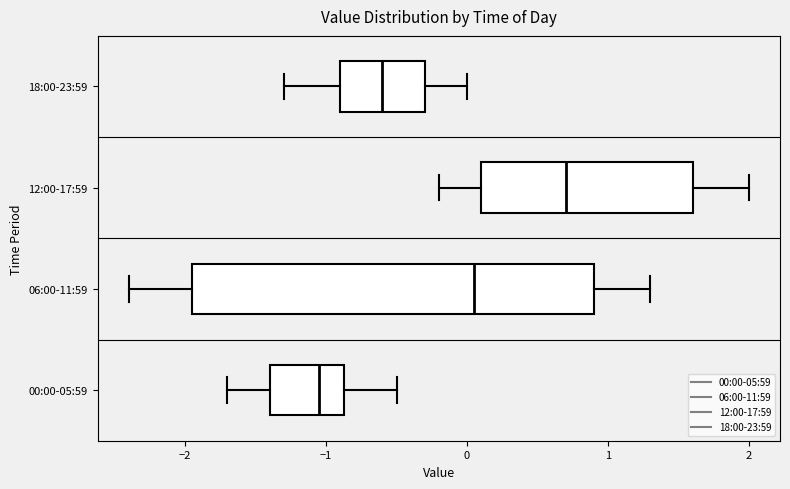

Which box has the furthest to the right median line?

12:00-17:59